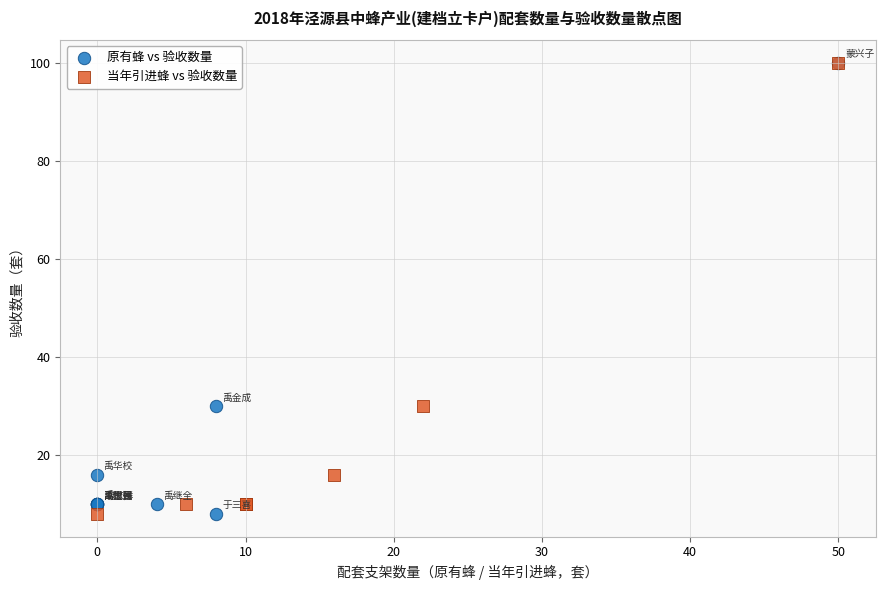

What are all the series names shown in the legend?

原有蜂 vs 验收数量, 当年引进蜂 vs 验收数量